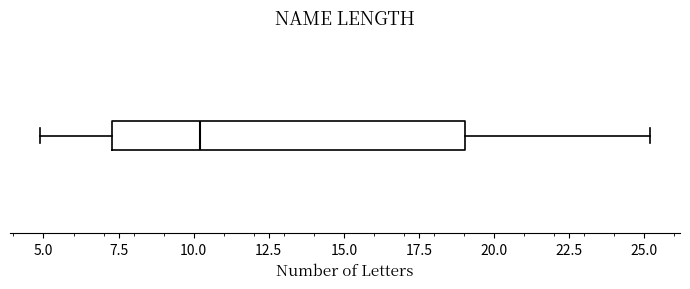

Where is the left edge of the box on the x-axis? The values are not printed on the chart, so give them approximately, as read against the axis.

7.5